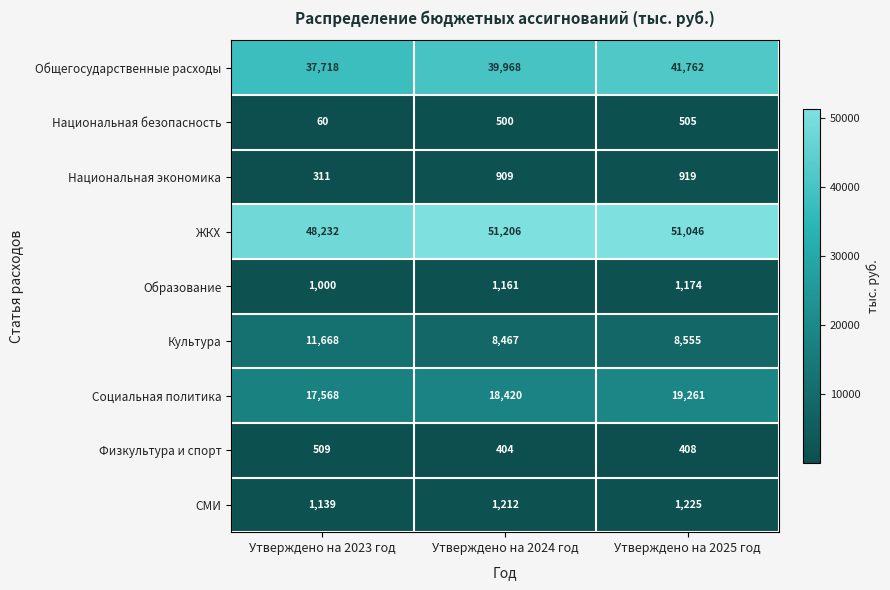

List the series in order of their peak value, lowest first.

Национальная безопасность, Физкультура и спорт, Национальная экономика, Образование, СМИ, Культура, Социальная политика, Общегосударственные расходы, ЖКХ